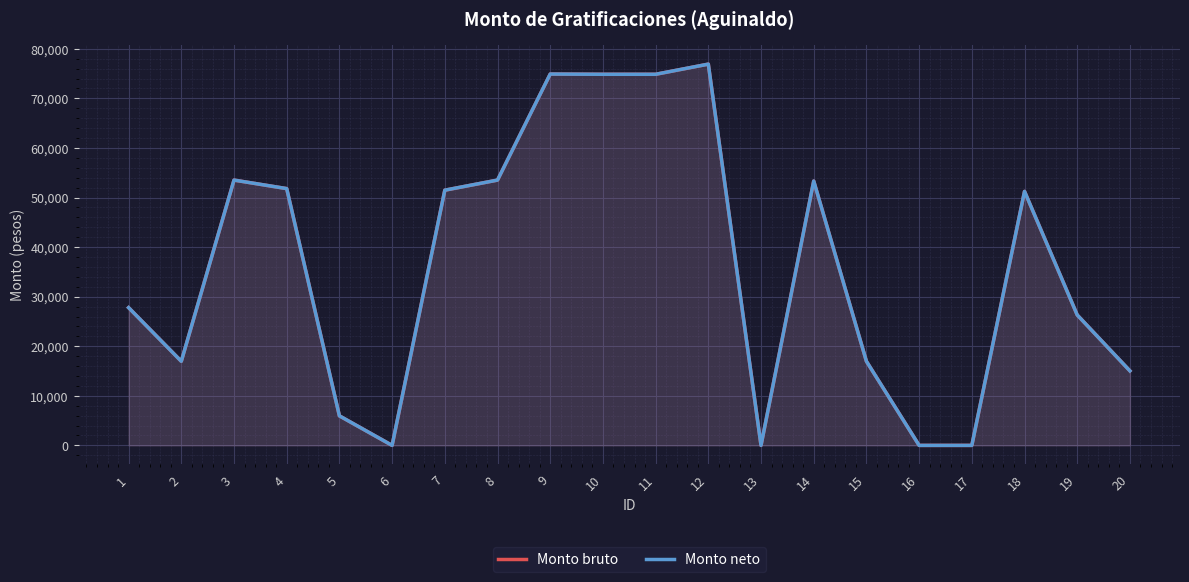

List the series in order of their peak value, highest first.

Monto bruto, Monto neto